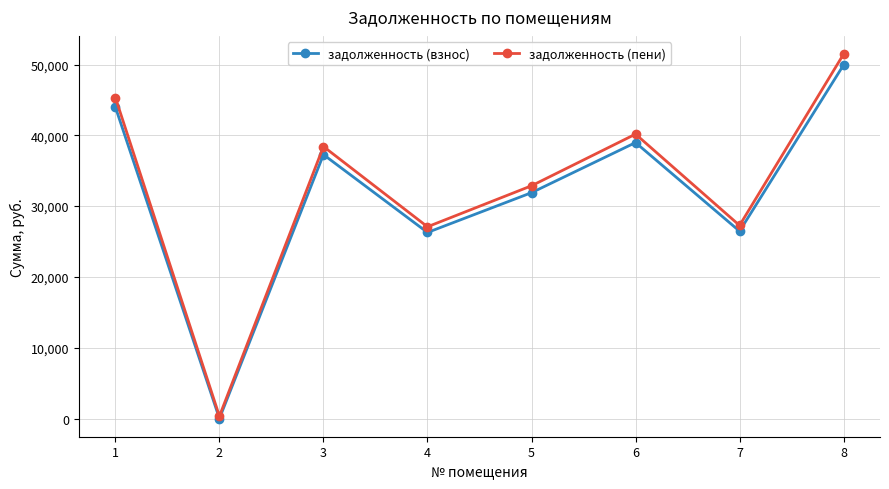

Which series has the largest range (max minus min)?

задолженность (пени)